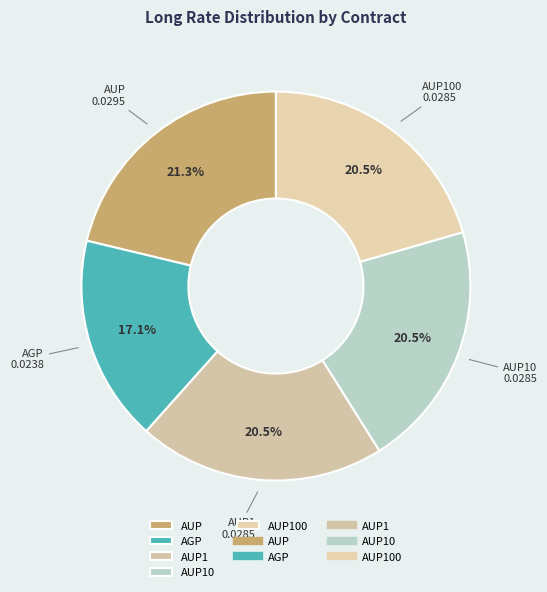

What is the smallest slice in the pie chart?

AGP